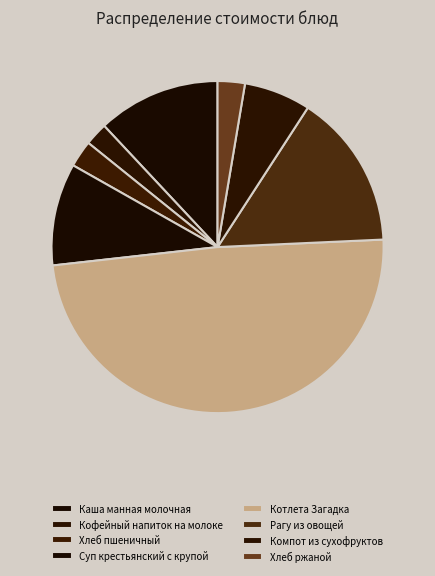

Rank the categories by value from highest to lowest.

Котлета Загадка, Рагу из овощей, Каша манная молочная, Суп крестьянский с крупой, Компот из сухофруктов, Хлеб ржаной, Хлеб пшеничный, Кофейный напиток на молоке